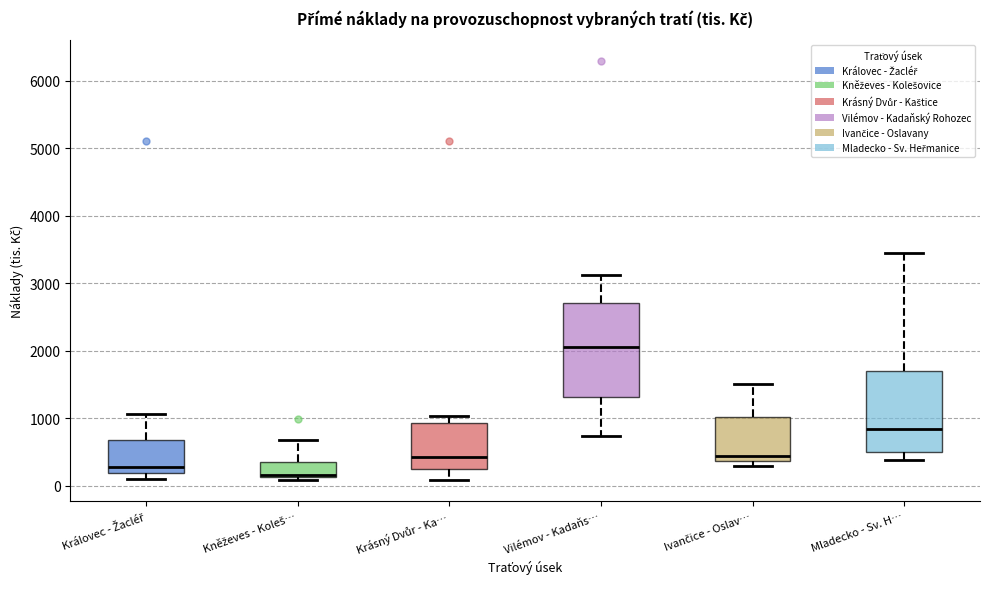

Which box's median line is the highest?

Vilémov - Kadaňs…